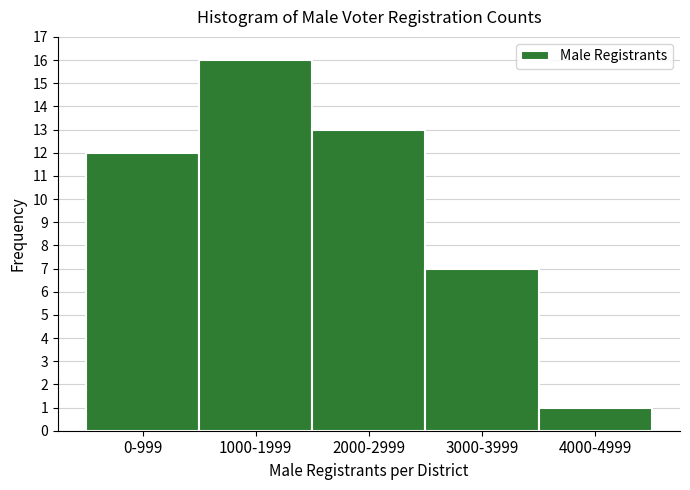

Reading left to right, extract all data points from this chart.

0-999=12	1000-1999=16	2000-2999=13	3000-3999=7	4000-4999=1